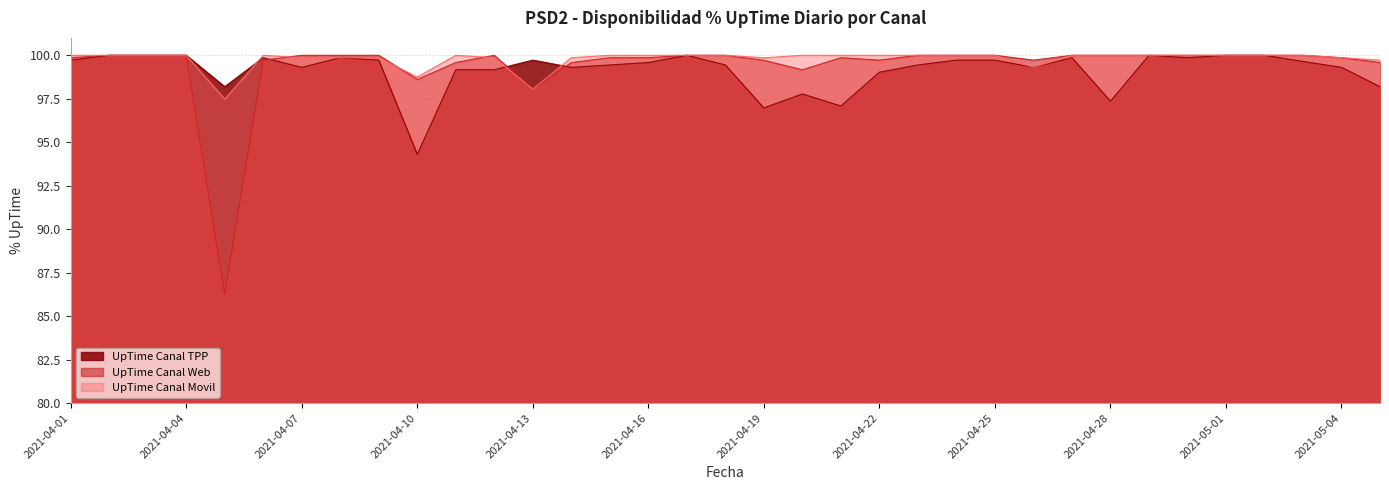

What is the minimum value for UpTime Canal Movil?

97.5